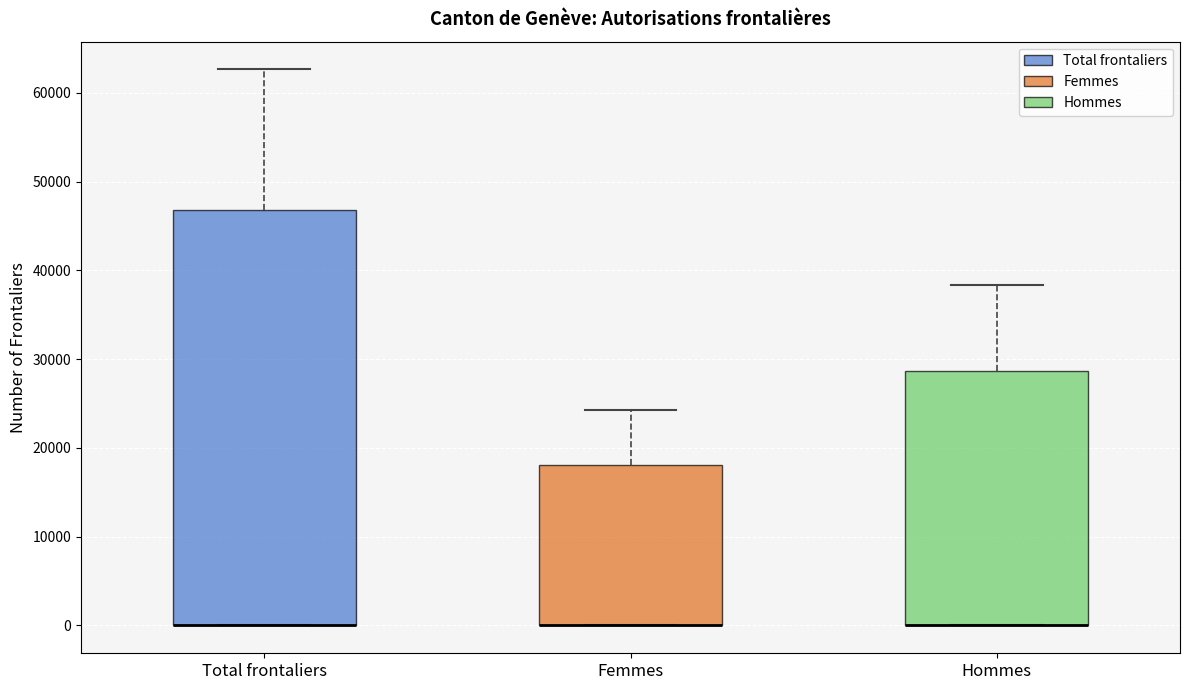

Reading left to right, transcribe this box plot: for each box, give where its median line is, the range the box spans, and where its two whiskers end, as read against the y-axis. The values are not printed on the chart, so give them approximately, as read against the axis.

Total frontaliers: median 0 (drawn on the box's lower edge), box 0 to 47000, whiskers 0 to 63000
Femmes: median 0 (drawn on the box's lower edge), box 0 to 18000, whiskers 0 to 24000
Hommes: median 0 (drawn on the box's lower edge), box 0 to 29000, whiskers 0 to 38000